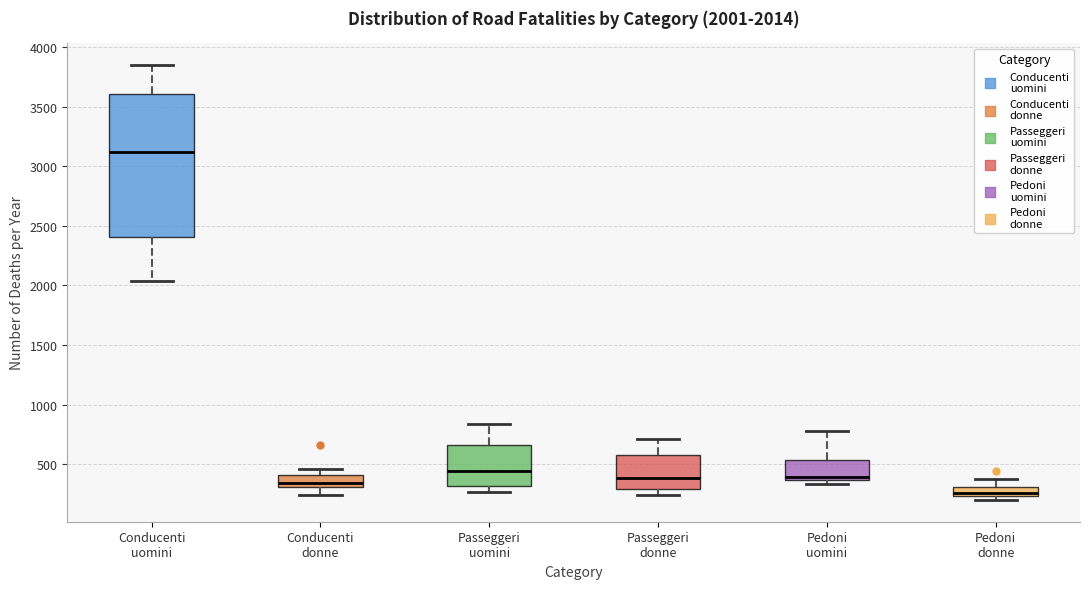

Which box's median line is the highest?

Conducenti uomini